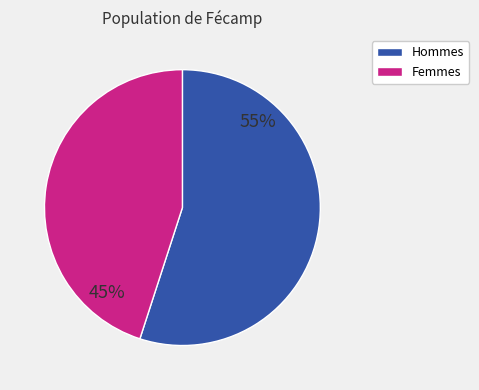

To the nearest percent, what is the difference between the largest and smallest slice percentages?

10%